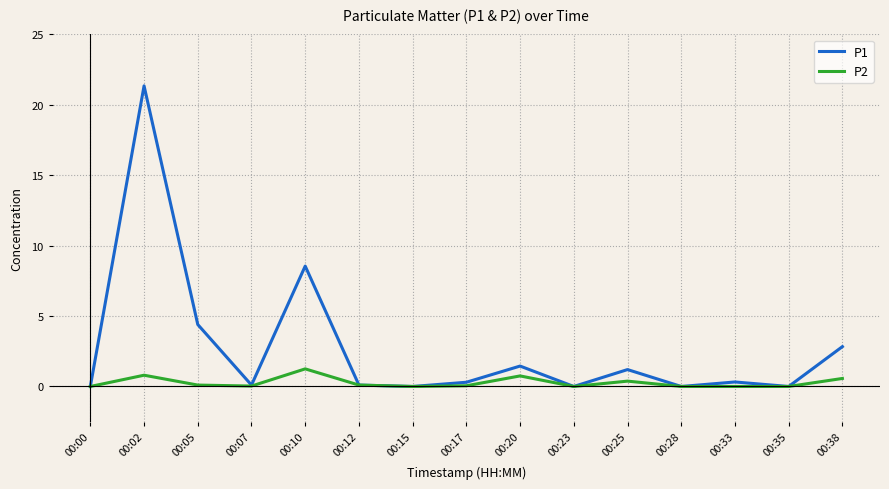

At which category is the sum across all series the highest?

00:02